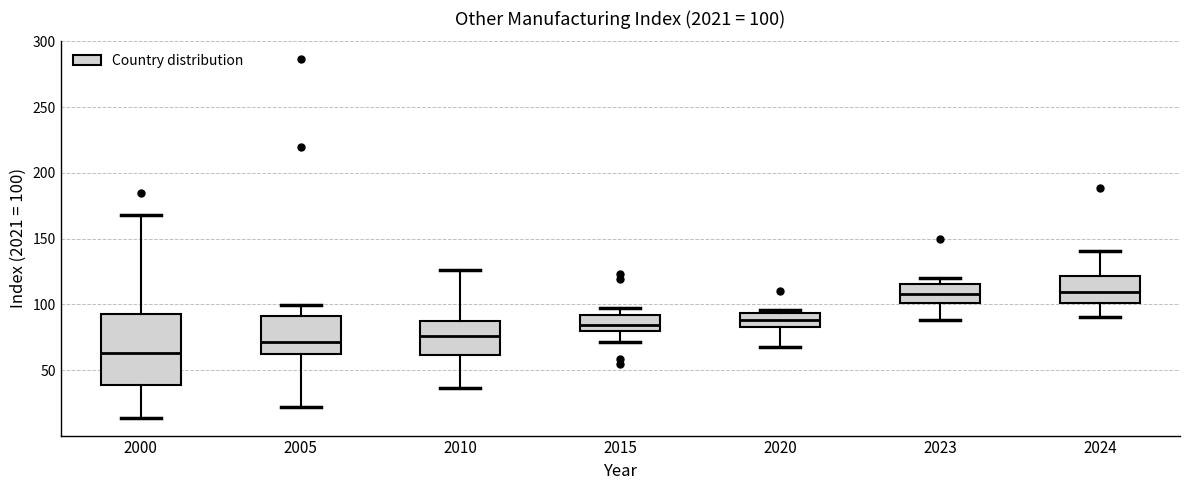

Comparing the boxes themselves (not the whiskers), which one is the tallest?

2000